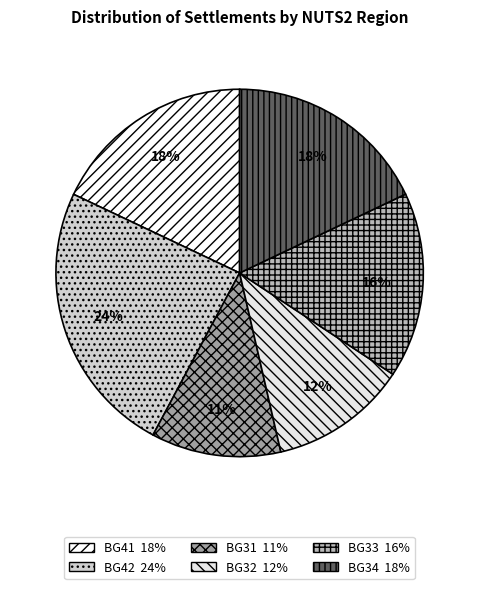

How many slices are in this pie chart?

6